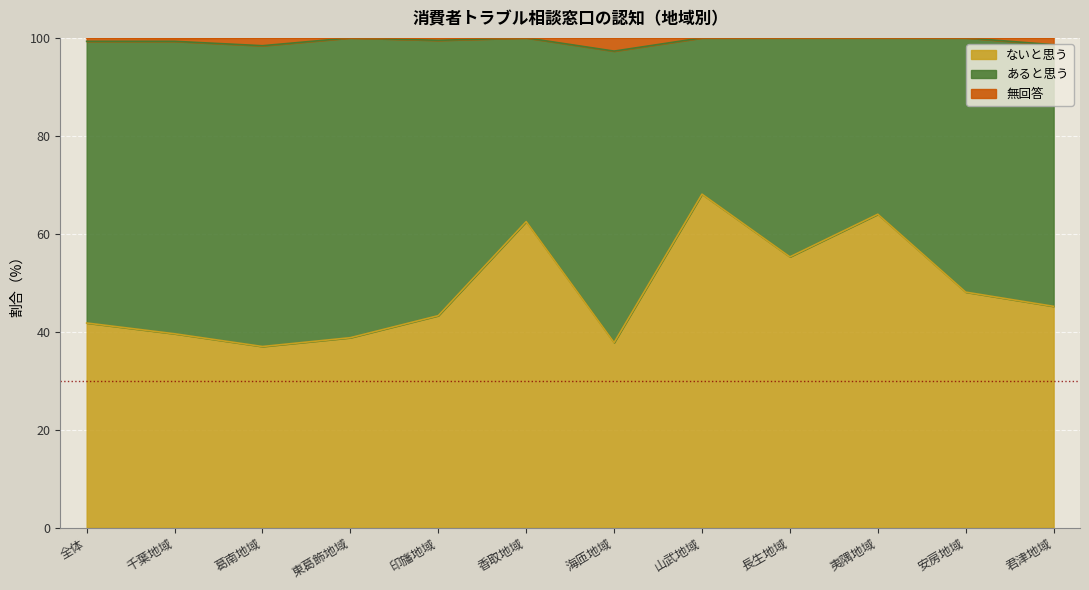

The ないと思う series shows 30.9 at 君津地域. True or false?

False